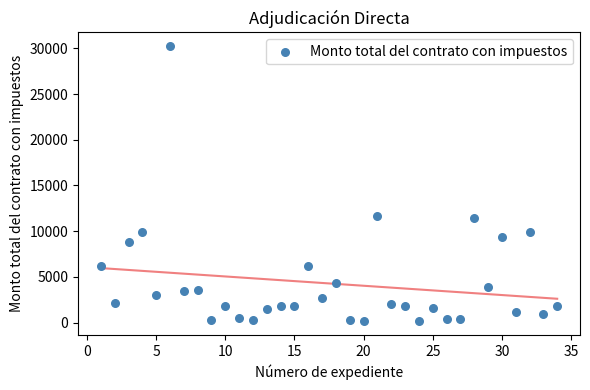

What is the range of X values (max minus min)?

33.0